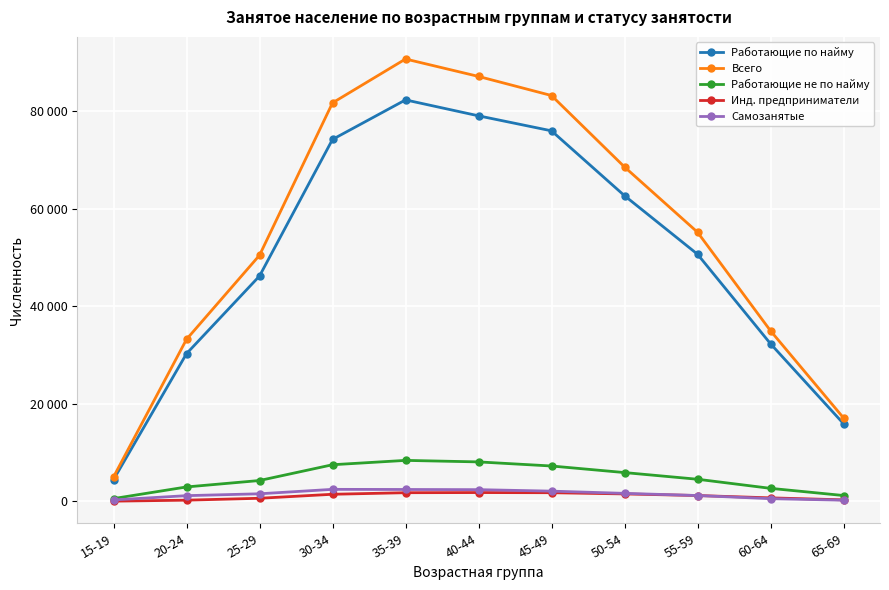

The Инд. предприниматели series shows 604 at 40-44. True or false?

False